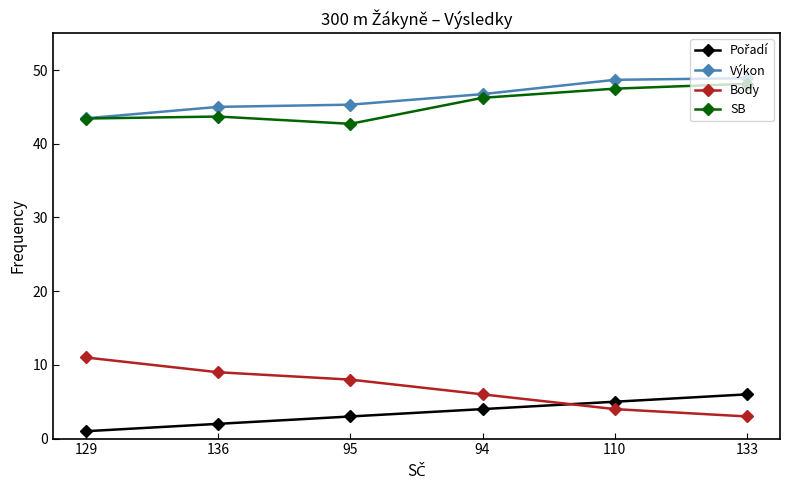

What is the label of the 3rd point from the left?

95